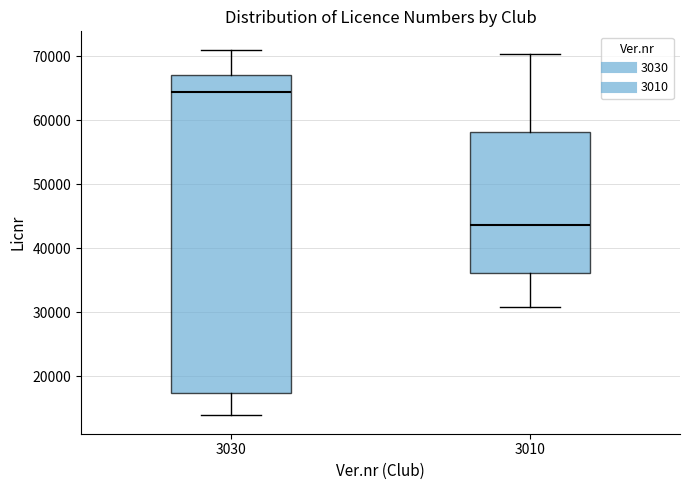

Which box has the highest median line?

3030